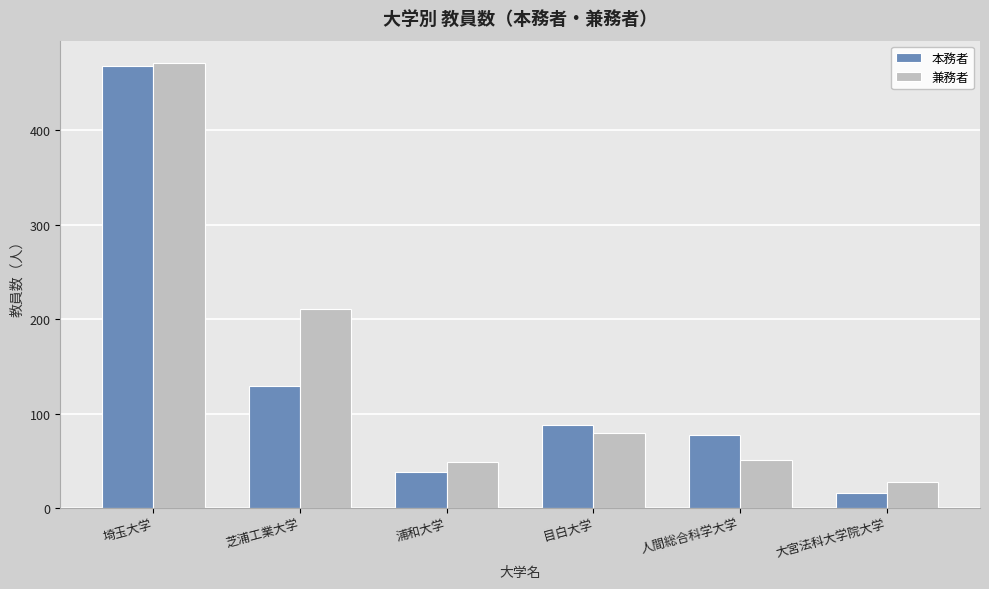

Reading left to right, extract all data points from this chart.

本務者: 468	129	38	88	77	16
兼務者: 471	211	49	79	51	28